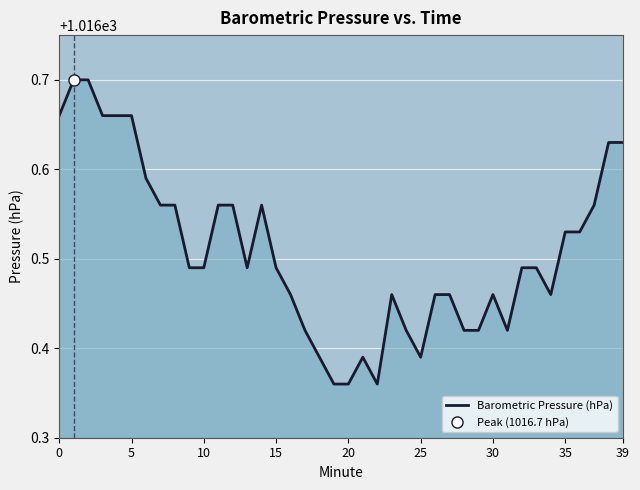

Reading left to right, transcribe all the data shown in this chart.

1016.7	1016.7	1016.7	1016.7	1016.7	1016.7	1016.6	1016.6	1016.6	1016.5	1016.5	1016.6	1016.6	1016.5	1016.6	1016.5	1016.5	1016.4	1016.4	1016.4	1016.4	1016.4	1016.4	1016.5	1016.4	1016.4	1016.5	1016.5	1016.4	1016.4	1016.5	1016.4	1016.5	1016.5	1016.5	1016.5	1016.5	1016.6	1016.6	1016.6